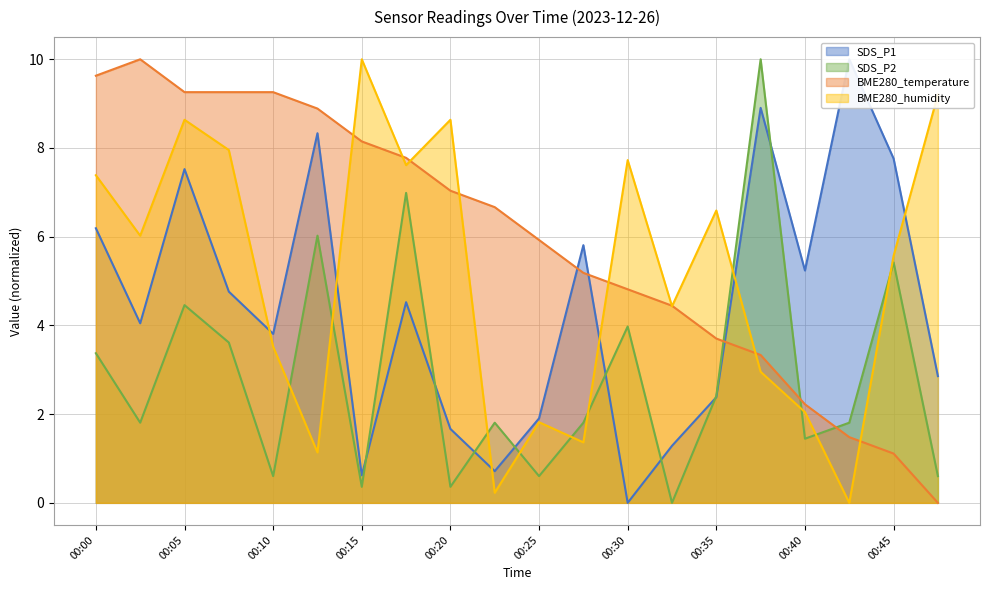

What is the sum of all BME280_temperature values?

118.1